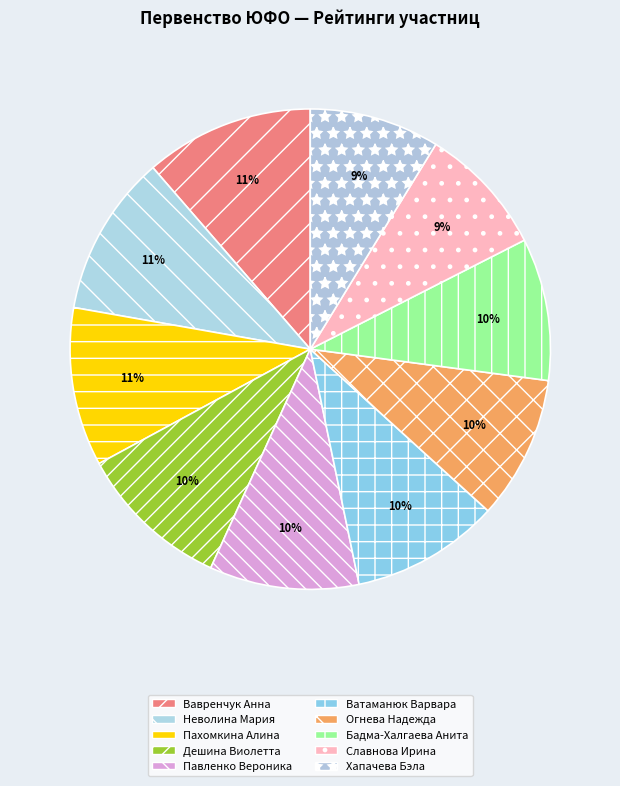

To the nearest percent, what portion does Хапачева Бэла represent?

9%